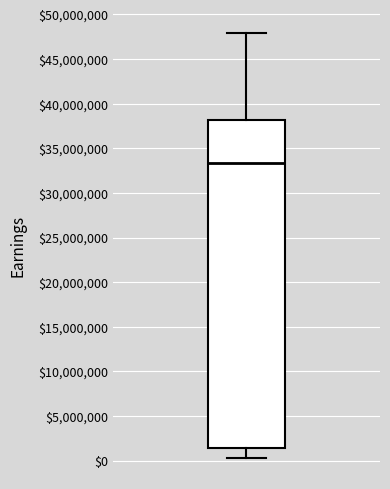

Where does the upper whisker of the box end on the y-axis? The values are not printed on the chart, so give them approximately, as read against the axis.

48000000